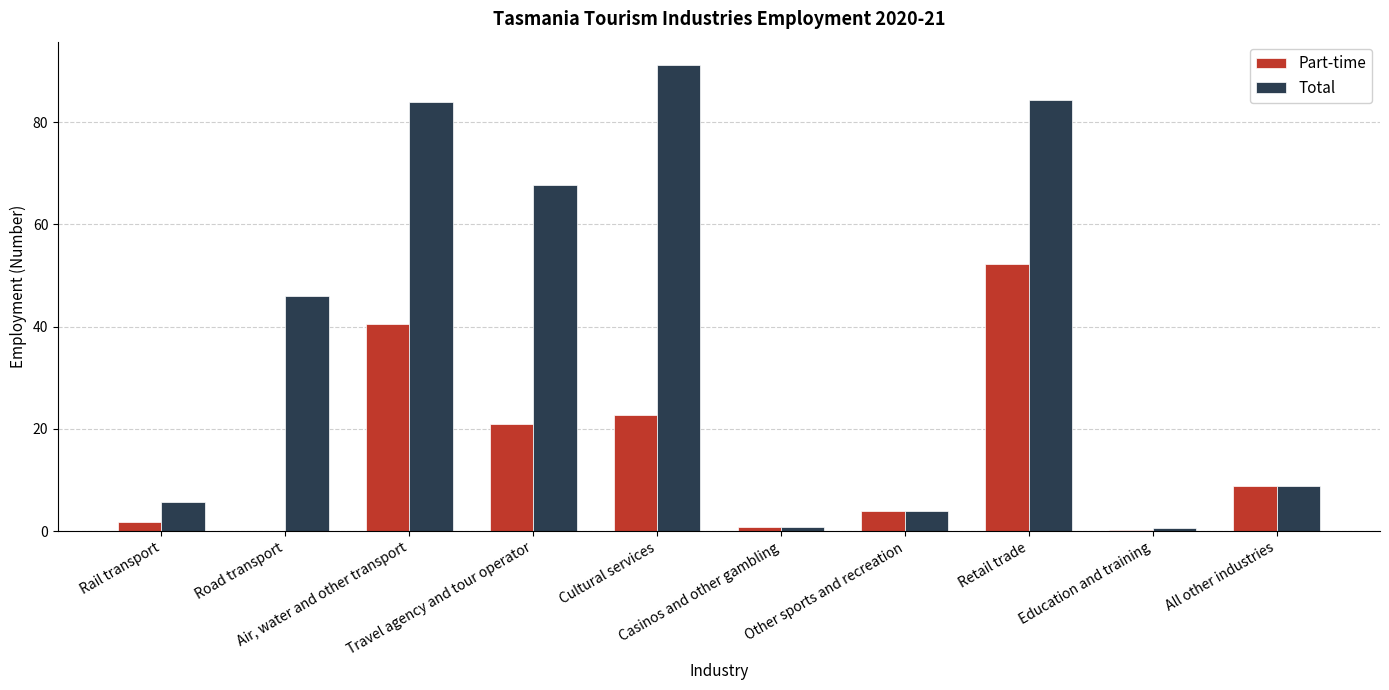

Where does the Part-time series first go above 8?

Air, water and other transport